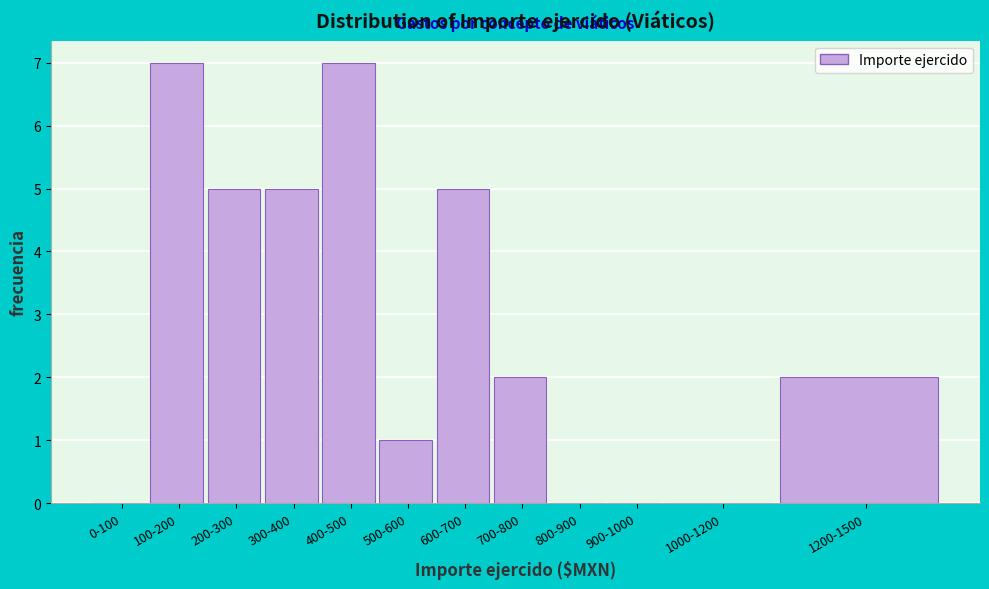

Reading left to right, list all the values displayed in this chart.

0-100=0	100-200=7	200-300=5	300-400=5	400-500=7	500-600=1	600-700=5	700-800=2	800-900=0	900-1000=0	1000-1200=0	1200-1500=2